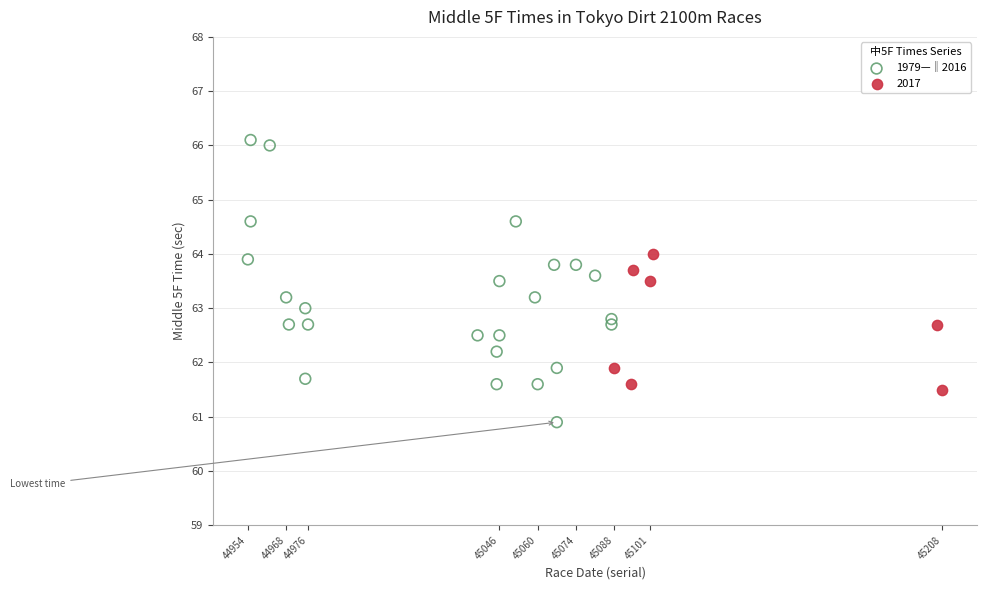

Which series reaches the minimum Y coordinate?

1979—‖2016